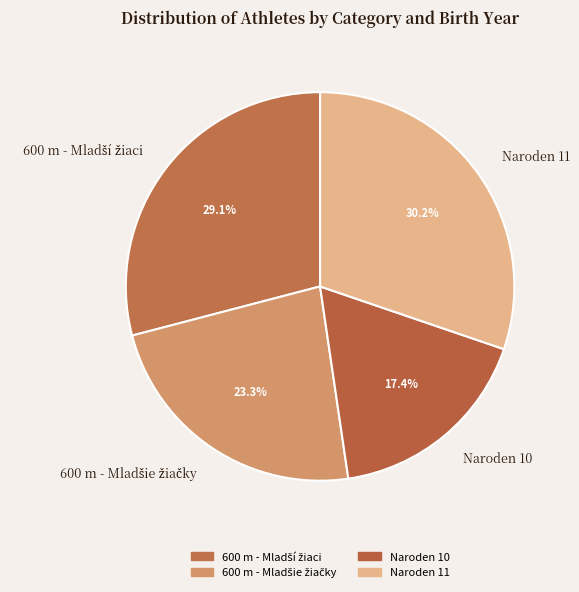

Which slice is the smallest?

Naroden 10